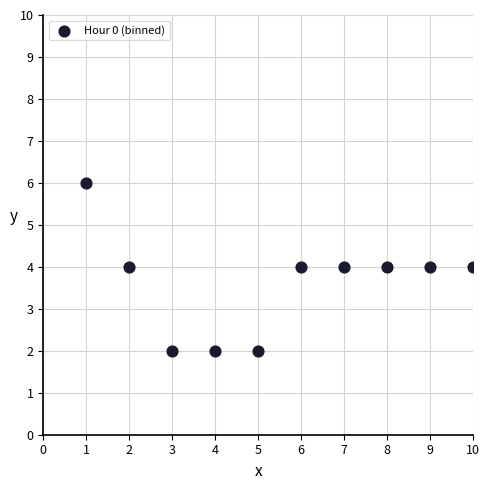

What is the average X value?

6